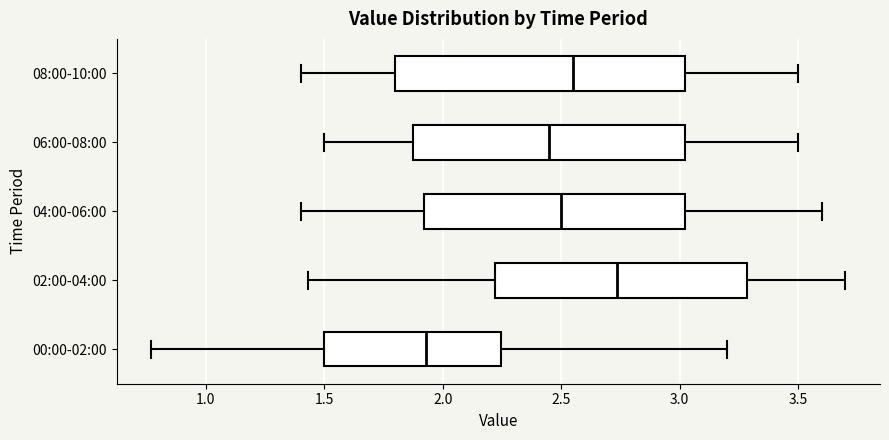

Where does the median line of the box for 06:00-08:00 sit on the x-axis? The values are not printed on the chart, so give them approximately, as read against the axis.

2.45